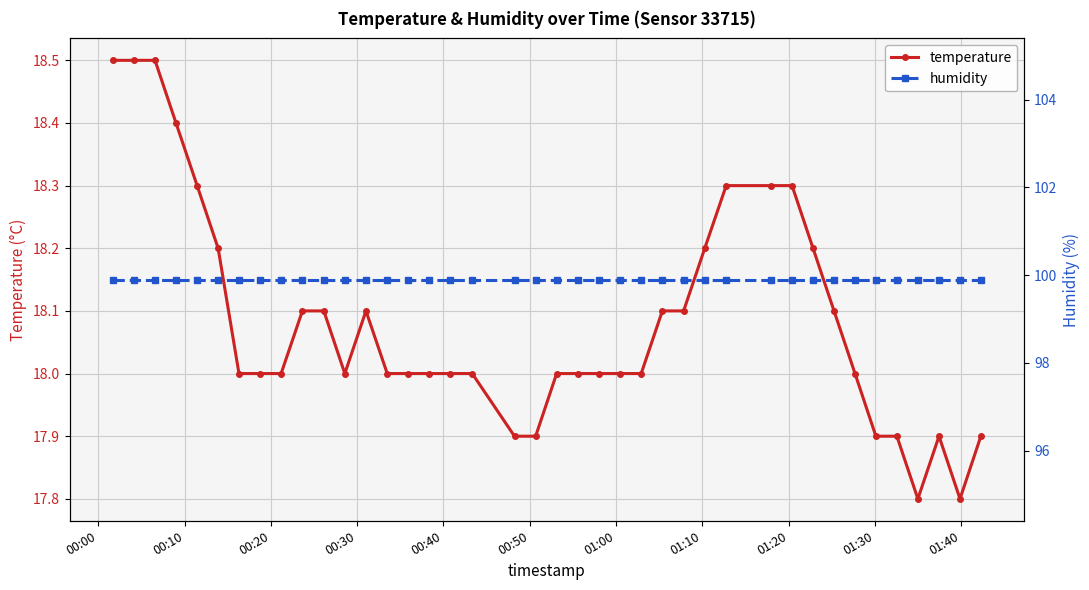

True or false: temperature has more than 0 interior local peaks.

True